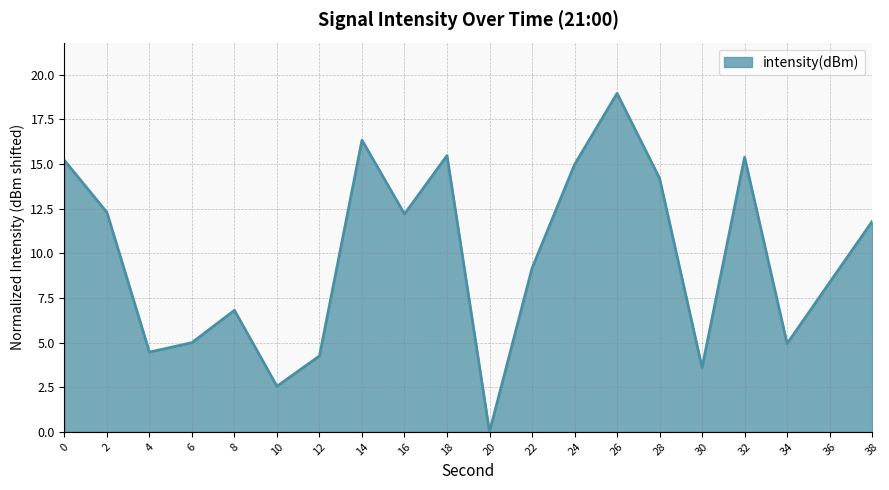

What is the difference between the maximum and second lowest values?

16.4